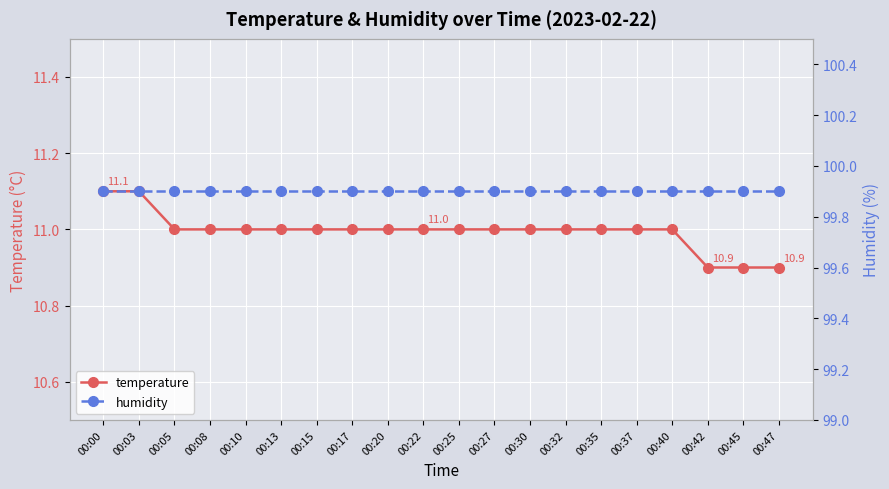

Reading right to left, list all the values displayed in this chart.

temperature: 10.9	10.9	10.9	11.0	11.0	11.0	11.0	11.0	11.0	11.0	11.0	11.0	11.0	11.0	11.0	11.0	11.0	11.0	11.1	11.1
humidity: 99.9	99.9	99.9	99.9	99.9	99.9	99.9	99.9	99.9	99.9	99.9	99.9	99.9	99.9	99.9	99.9	99.9	99.9	99.9	99.9